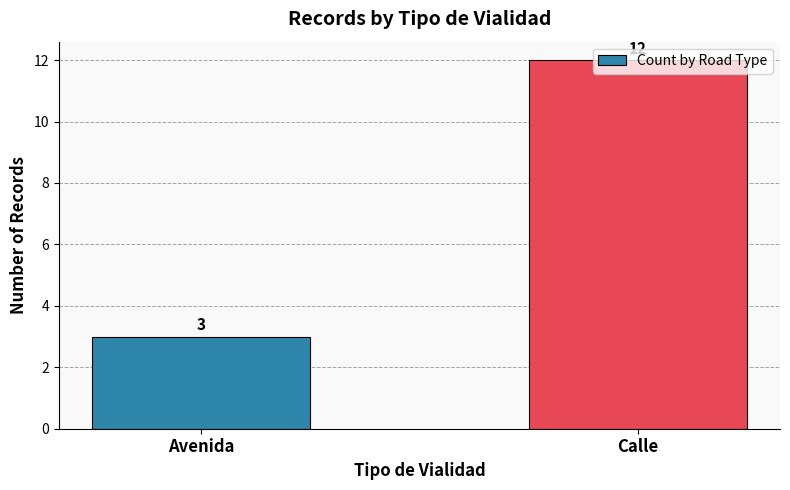

What is the sum of all values?

15